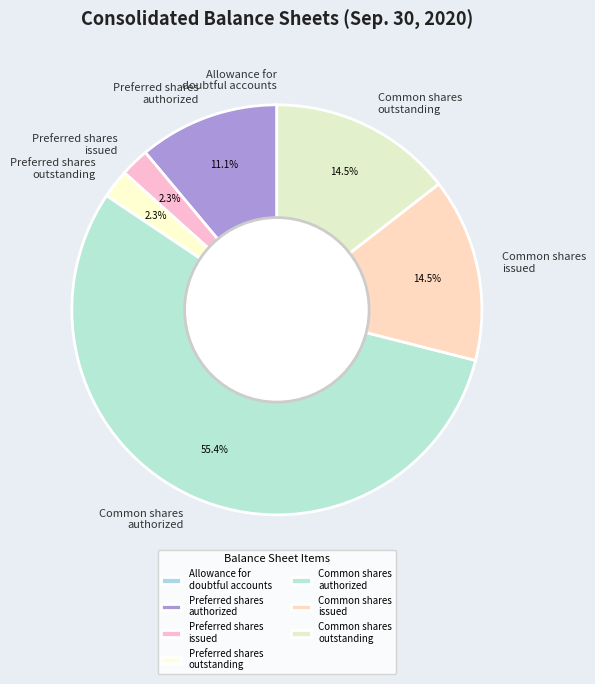

Do Common shares issued and Preferred shares outstanding together represent more than half of the pie?

No